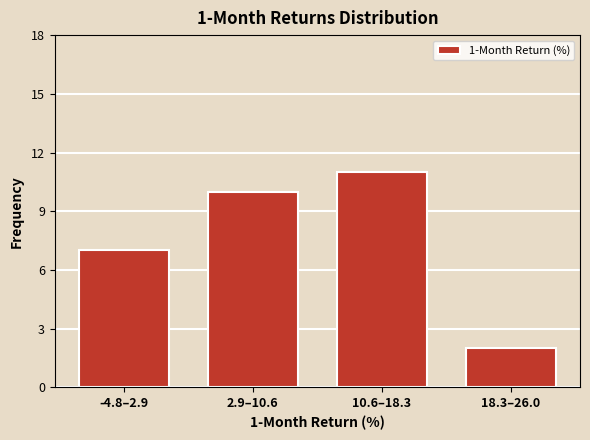

Reading left to right, list all the values displayed in this chart.

-4.8–2.9=7	2.9–10.6=10	10.6–18.3=11	18.3–26.0=2